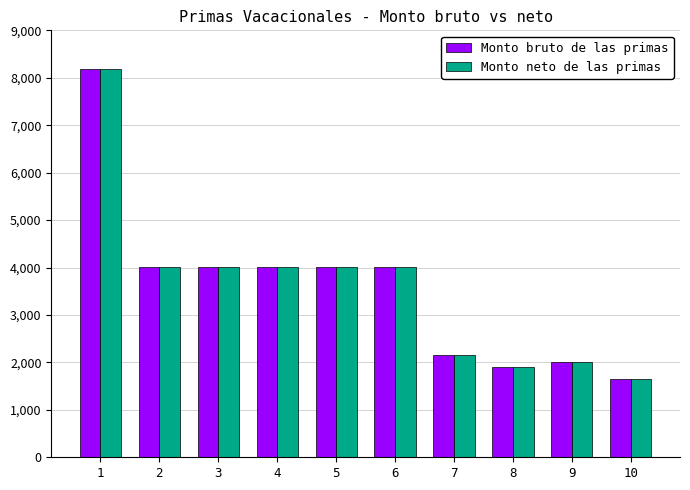

Is it true that Monto bruto de las primas equals 2010.4 at 9?

True